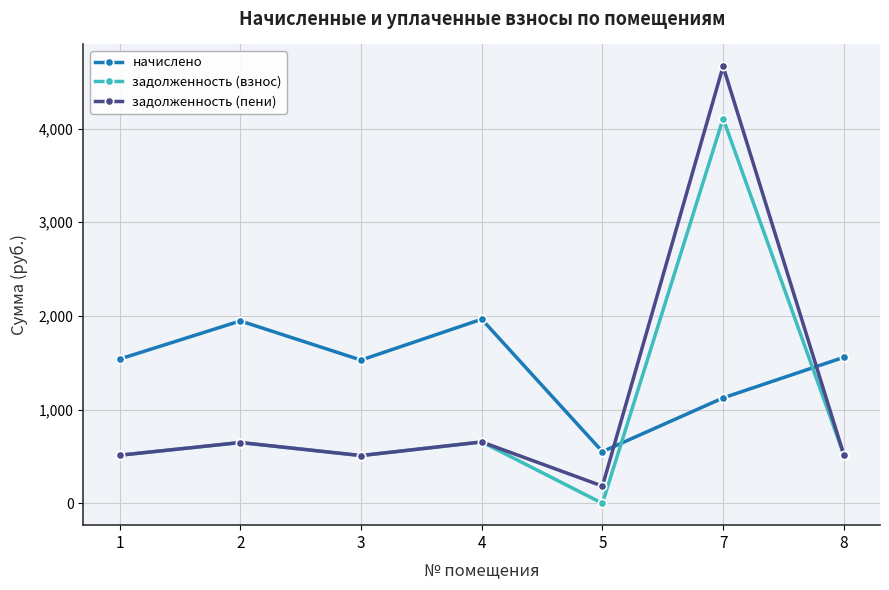

Rank the series by their maximum value, from highest to lowest.

задолженность (пени), задолженность (взнос), начислено